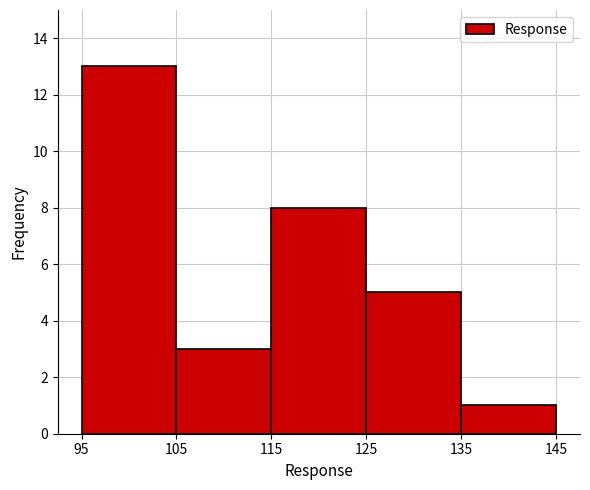

Reading left to right, transcribe this chart: for each bar, give the range it covers on the x-axis and its height. The values are not printed on the chart, so give them approximately, as read against the axis.

95 to 105: 13
105 to 115: 3
115 to 125: 8
125 to 135: 5
135 to 145: 1